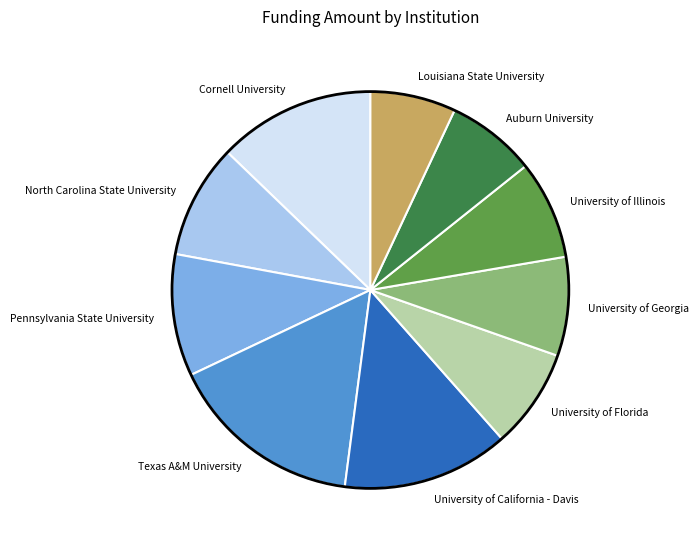

What portion of the pie excludes Texas A&M University?

84.1%